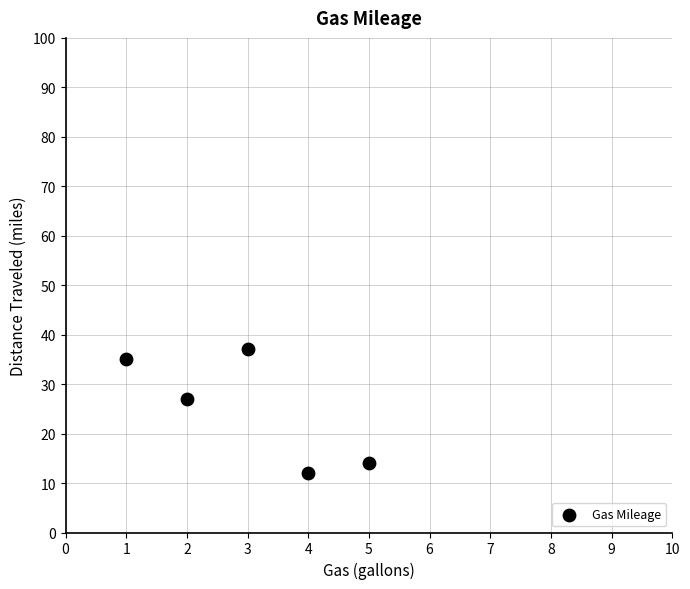

What Y value in the scatter plot is closest to 24?

27